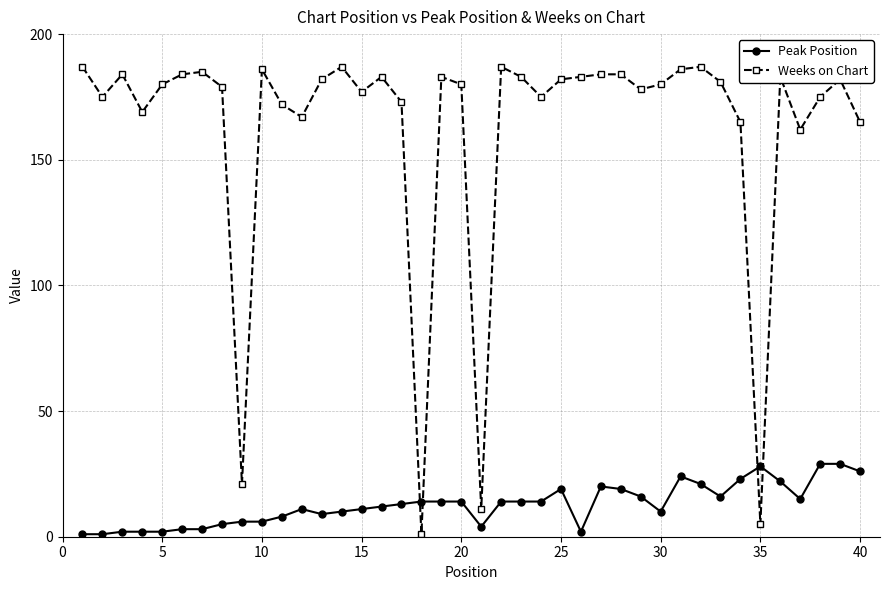

True or false: Weeks on Chart has more than 1 points higher than both neighbors.

True